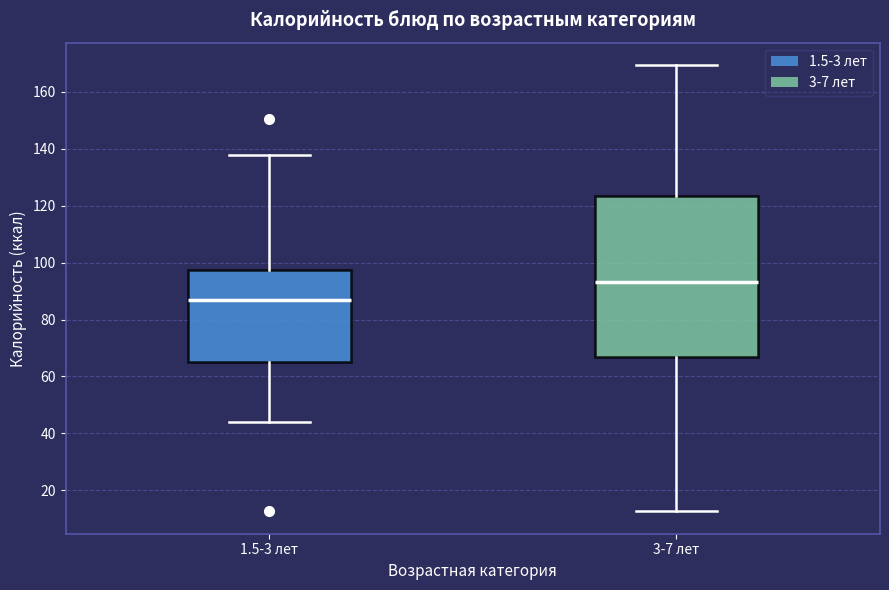

Reading left to right, transcribe this box plot: for each box, give where its median line is, the range the box spans, and where its two whiskers end, as read against the y-axis. The values are not printed on the chart, so give them approximately, as read against the axis.

1.5-3 лет: median 86, box 66 to 98, whiskers 44 to 138
3-7 лет: median 94, box 66 to 124, whiskers 12 to 170